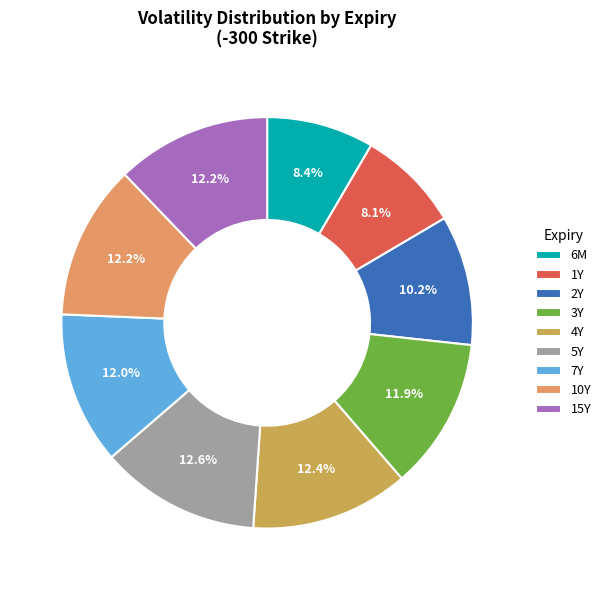

True or false: 4Y accounts for 24% of the total.

False